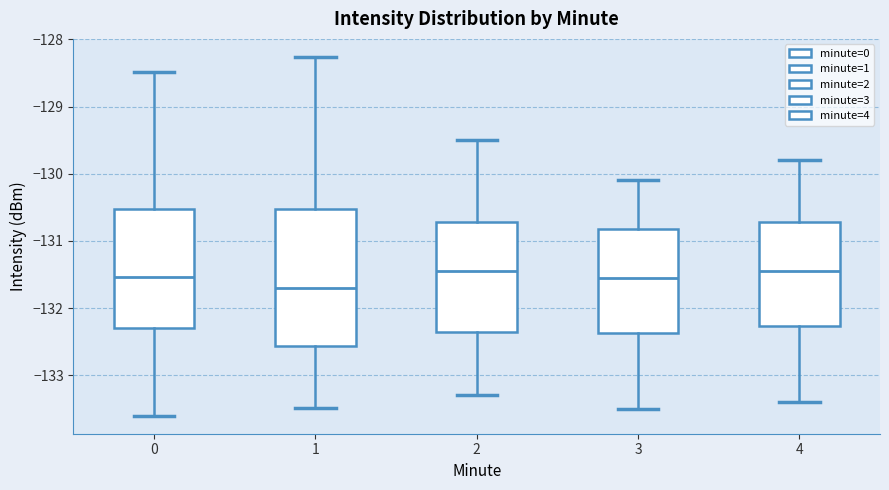

Reading left to right, read every box against the y-axis: the position of its median line, the range the box covers, and the ends of its whiskers. The values are not printed on the chart, so give them approximately, as read against the axis.

0: median -131.5, box -132.3 to -130.5, whiskers -133.6 to -128.5
1: median -131.7, box -132.6 to -130.5, whiskers -133.5 to -128.3
2: median -131.4, box -132.3 to -130.7, whiskers -133.3 to -129.5
3: median -131.5, box -132.4 to -130.8, whiskers -133.5 to -130.1
4: median -131.4, box -132.3 to -130.7, whiskers -133.4 to -129.8